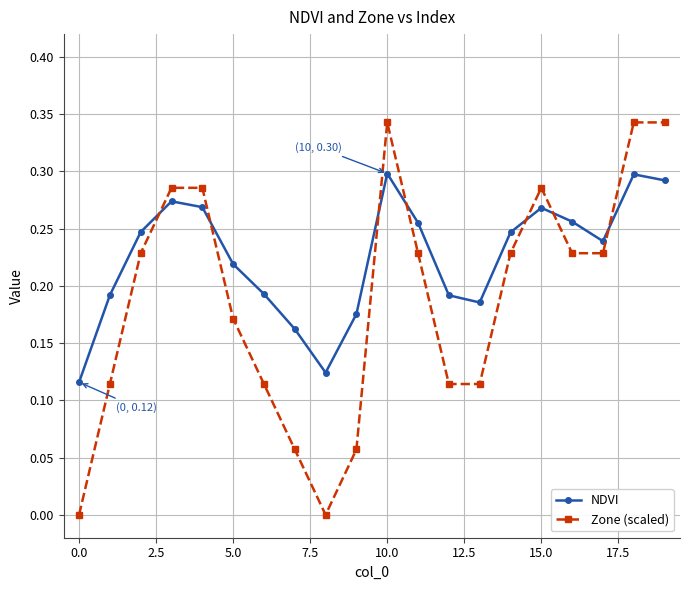

True or false: NDVI and Zone (scaled) cross at least once.

True